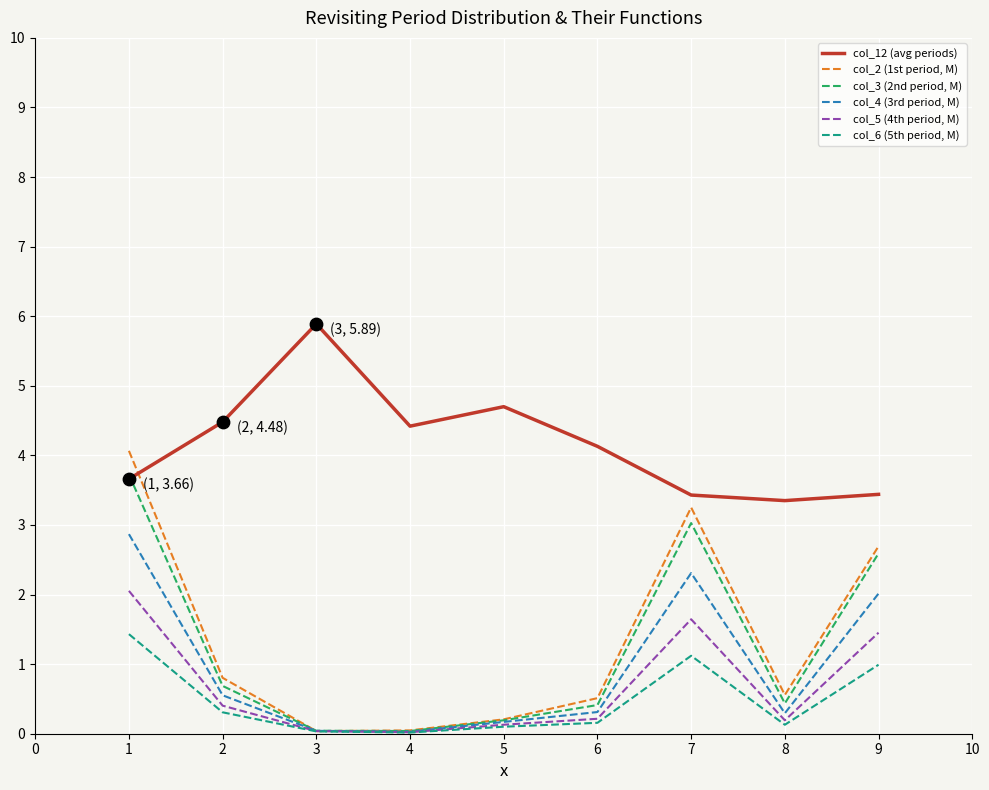

What are all the series names shown in the legend?

col_12 (avg periods), col_2 (1st period, M), col_3 (2nd period, M), col_4 (3rd period, M), col_5 (4th period, M), col_6 (5th period, M)